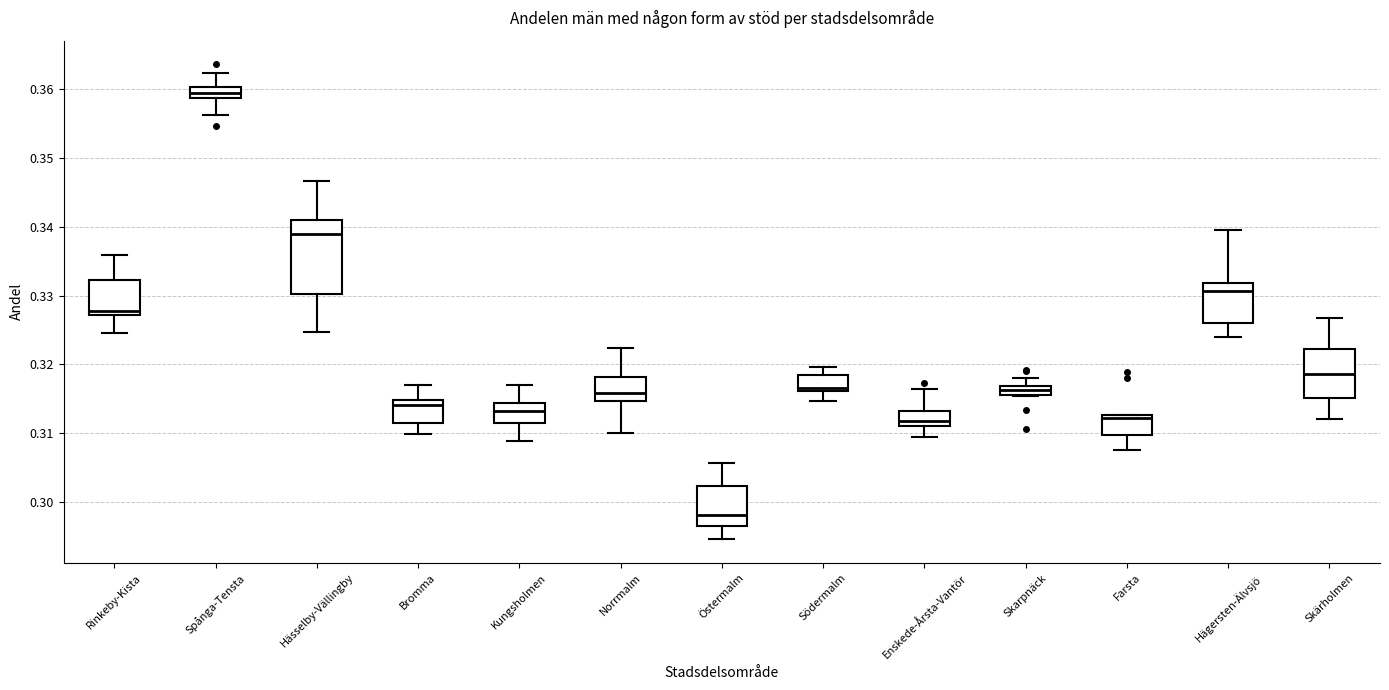

Comparing the boxes themselves (not the whiskers), which one is the tallest?

Hässelby-Vällingby